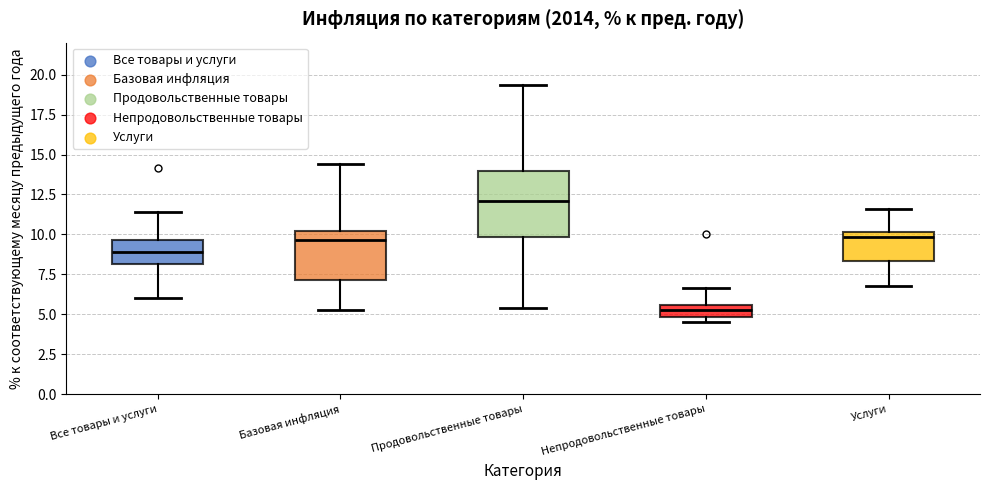

Which box's median line is the highest?

Продовольственные товары